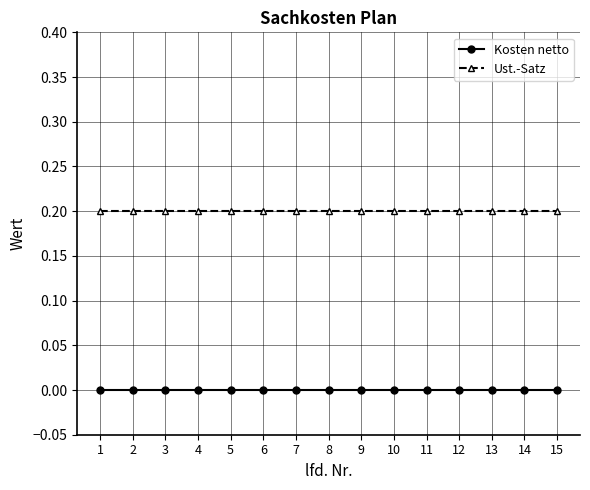

True or false: Kosten netto and Ust.-Satz cross at least once.

False